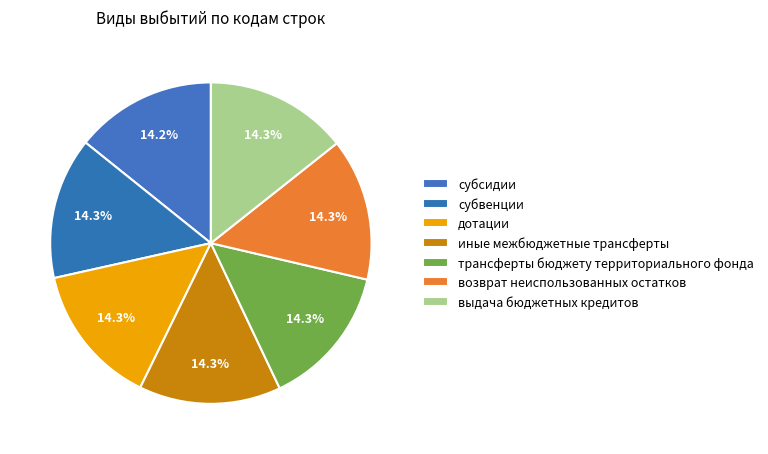

True or false: возврат неиспользованных остатков accounts for 14% of the total.

True